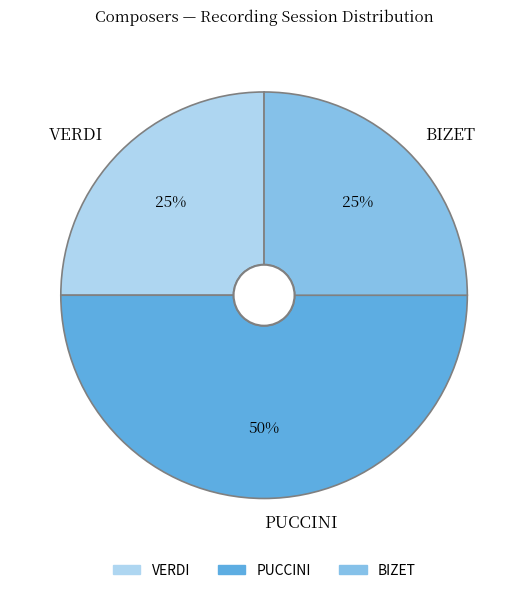

How many slices are in this pie chart?

3